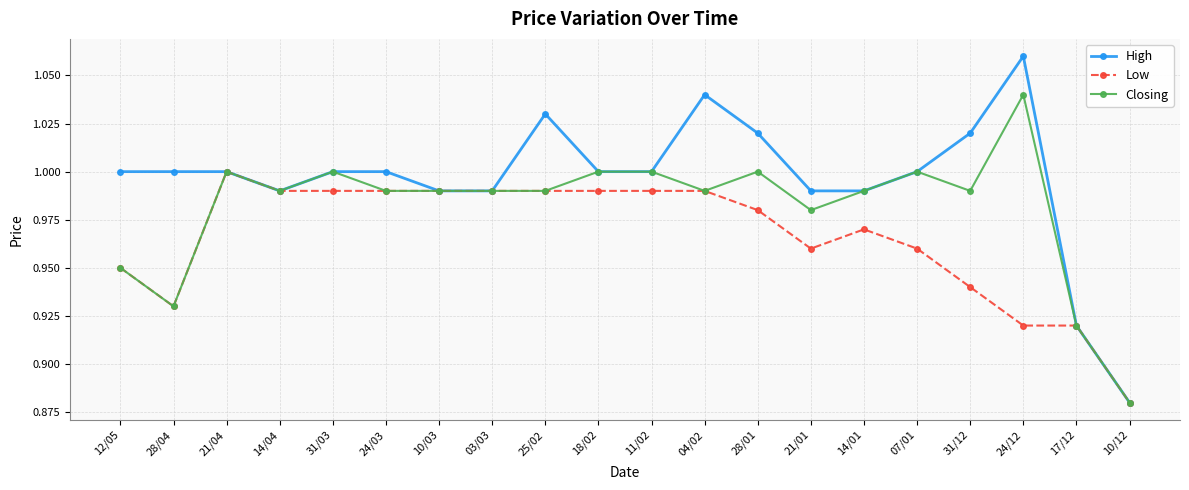

What is the label of the 7th point from the right?

21/01